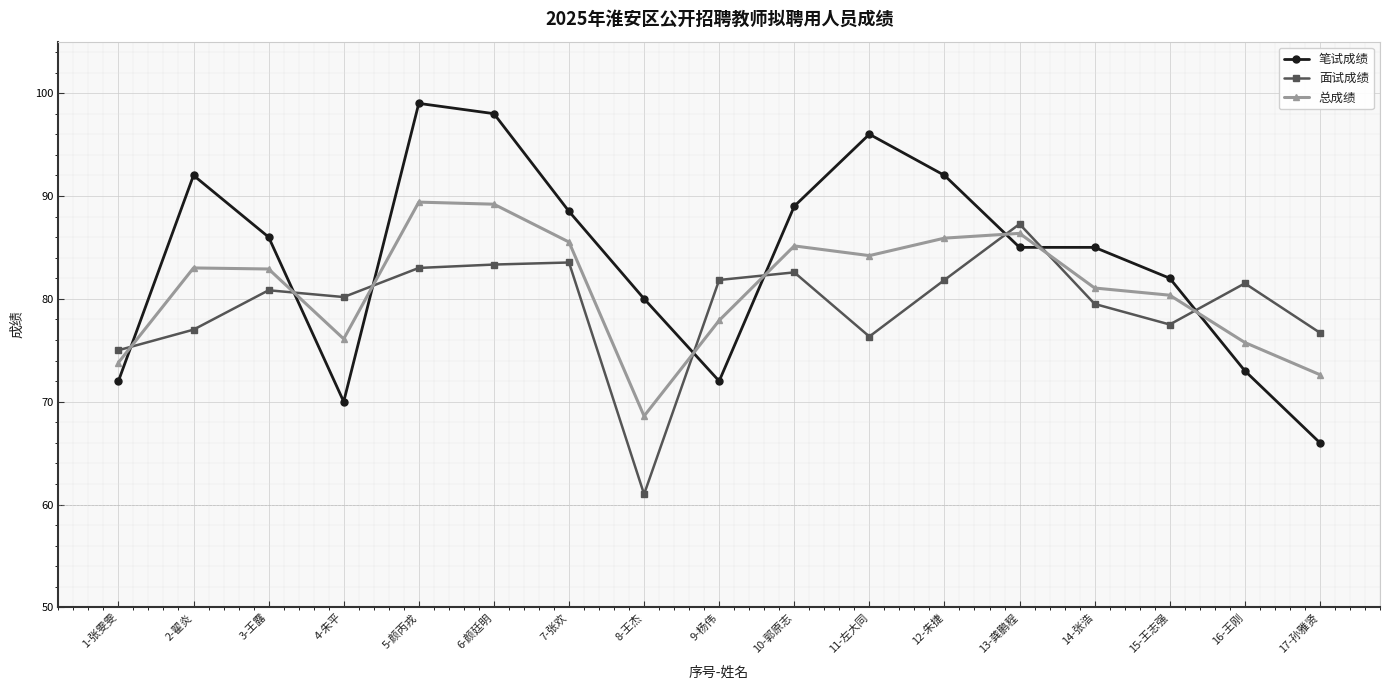

Count the number of data series in this chart.

3